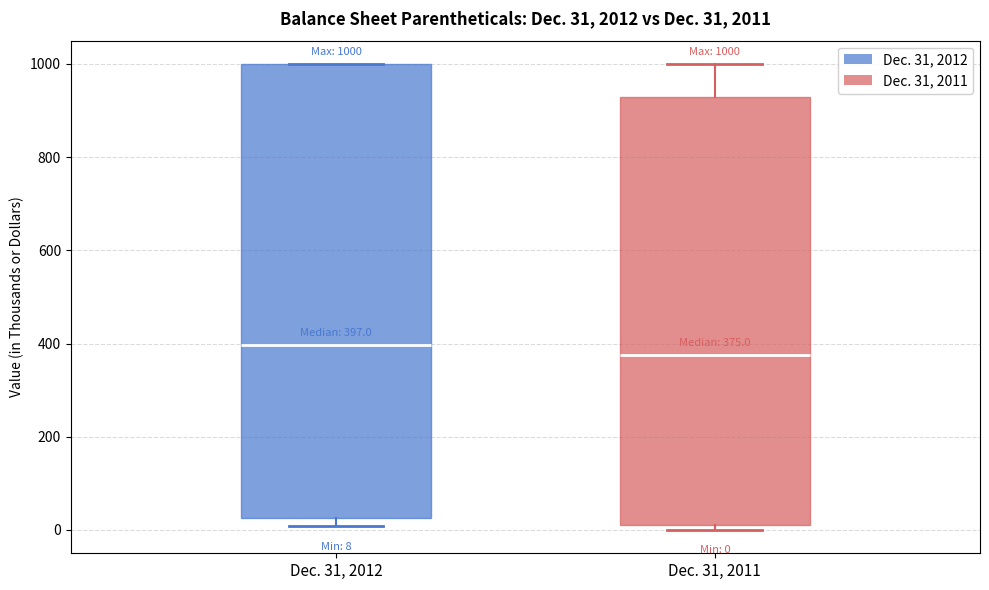

Which box is the tallest, from its lower edge to its upper edge?

Dec. 31, 2012